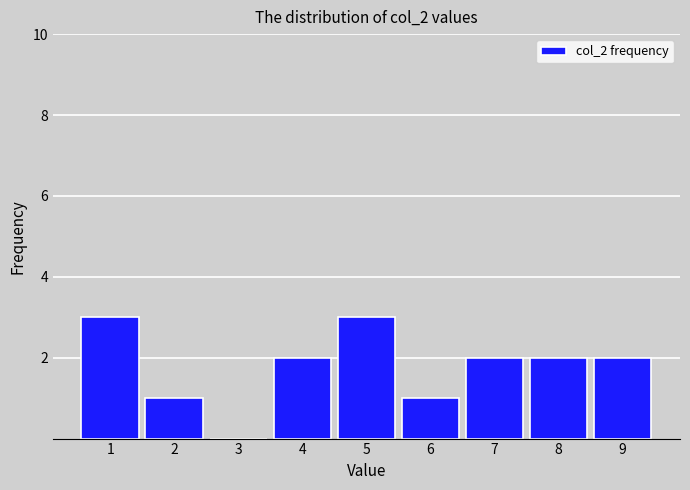

Reading left to right, list every bar in this chart as the range it spans on the x-axis followed by its height. The values are not printed on the chart, so give them approximately, as read against the axis.

0.5 to 1.5: 3
1.5 to 2.5: 1
2.5 to 3.5: 0
3.5 to 4.5: 2
4.5 to 5.5: 3
5.5 to 6.5: 1
6.5 to 7.5: 2
7.5 to 8.5: 2
8.5 to 9.5: 2